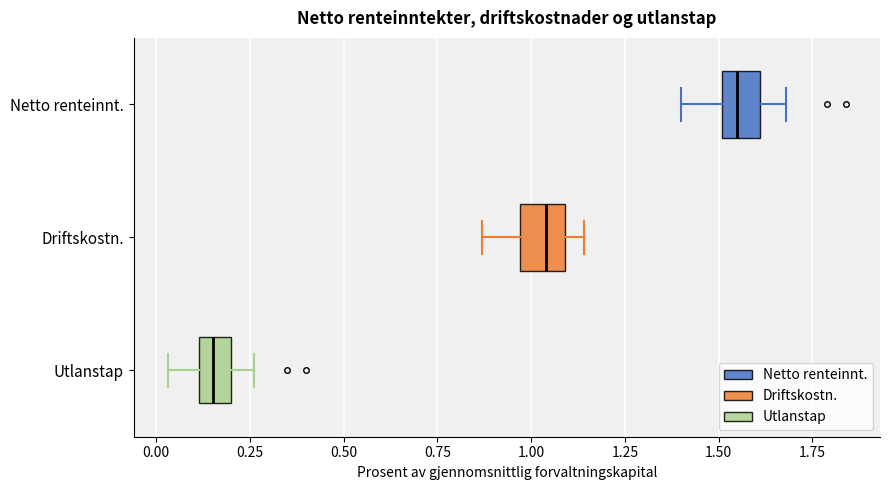

Where is the right edge of the box for Netto renteinnt. on the x-axis? The values are not printed on the chart, so give them approximately, as read against the axis.

1.60